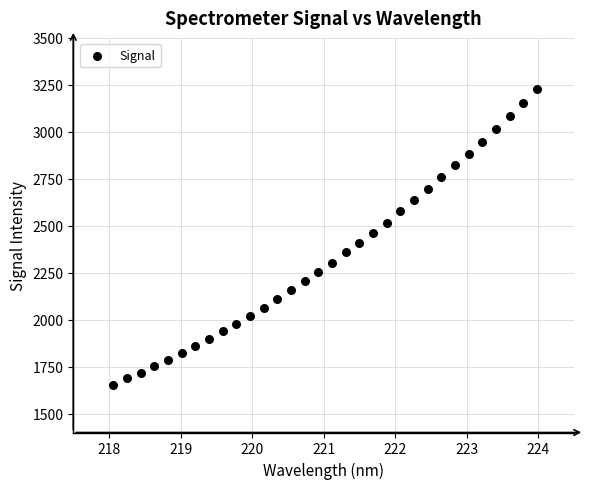

What is the range of X values (max minus min)?

5.9